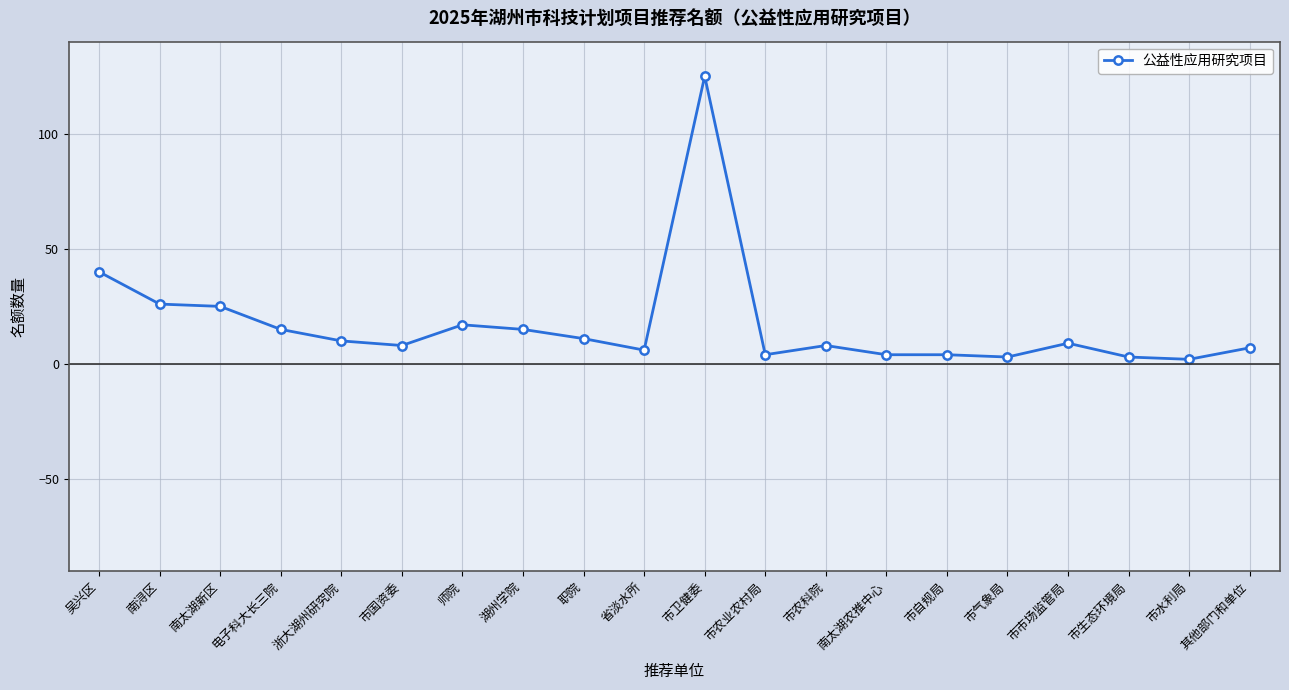

Is it true that the value at 南太湖新区 is 25?

True